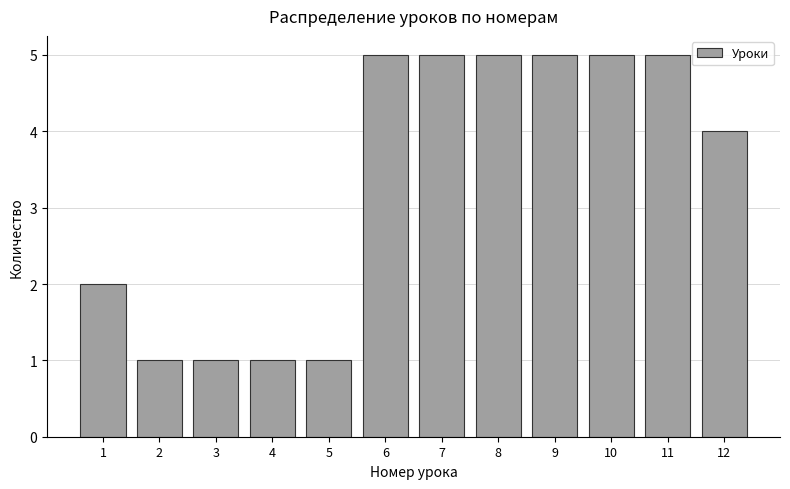

Reading left to right, what are all the values shown in this chart?

2	1	1	1	1	5	5	5	5	5	5	4